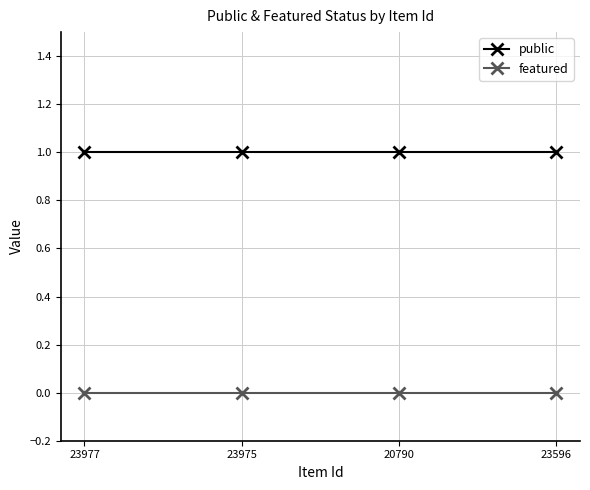

The public series shows 1 at 23975. True or false?

True